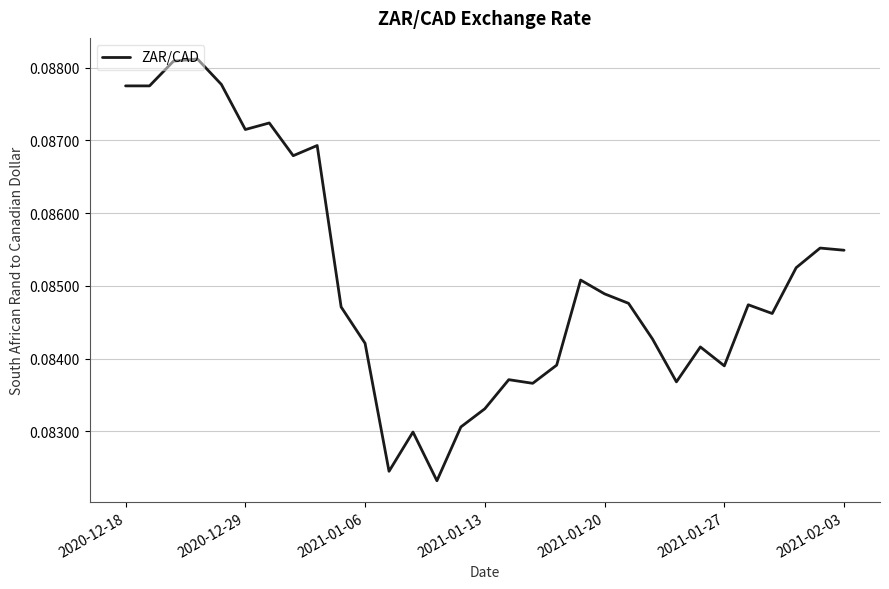

How many lines are shown in the chart?

1